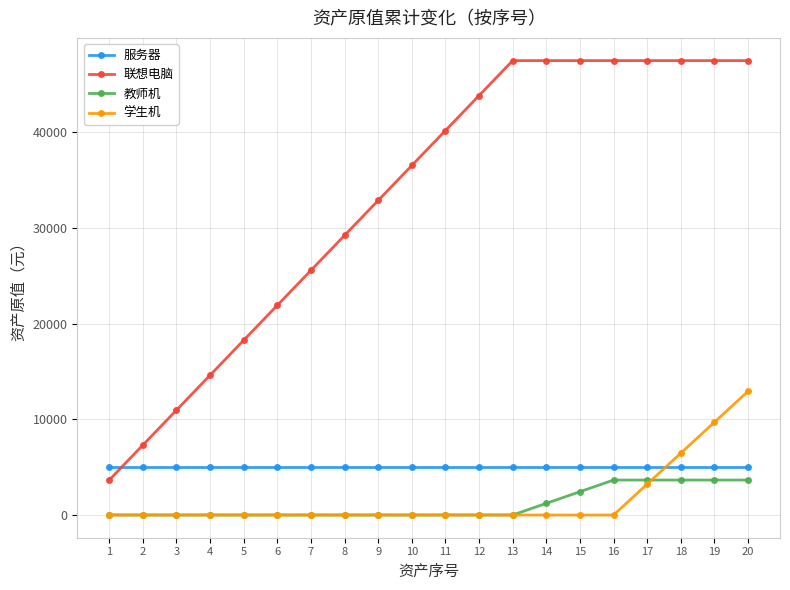

What is the value of the 联想电脑 point at the 1st from the left?

3653.0